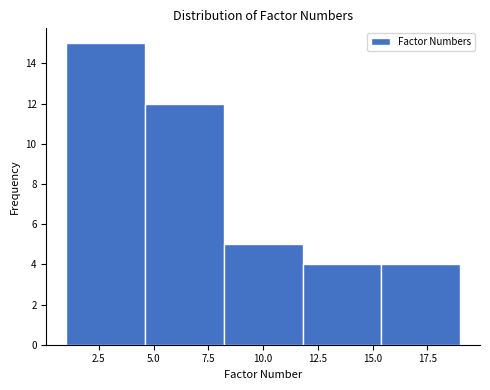

Over which range of the x-axis is the bar tallest?

1.0 to 4.6